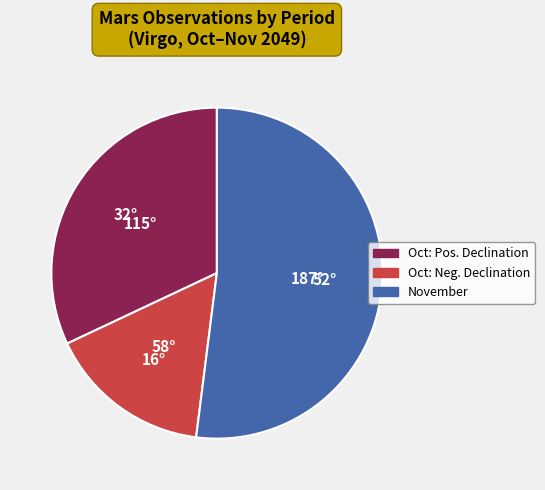

Is there any slice that represents more than half of the pie?

Yes